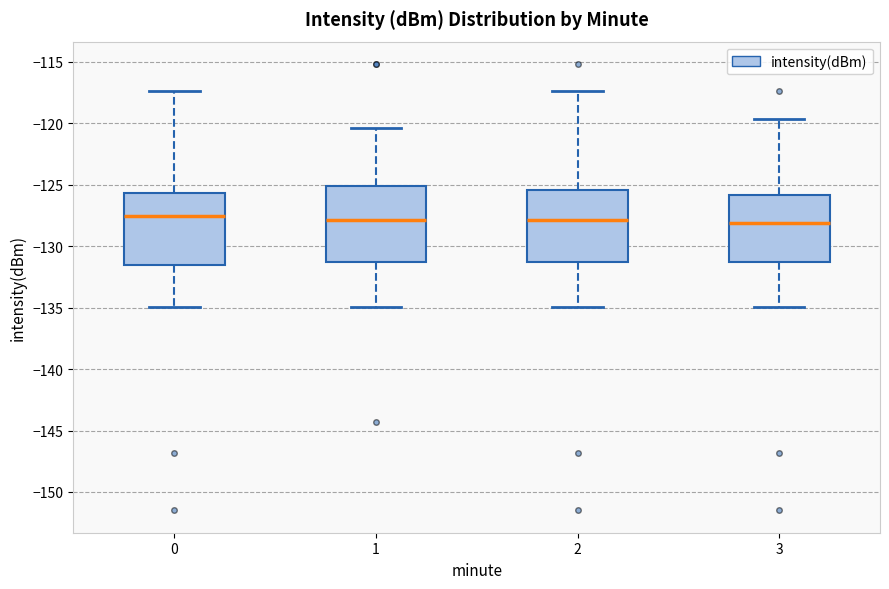

Reading left to right, read every box against the y-axis: the position of its median line, the range the box covers, and the ends of its whiskers. The values are not printed on the chart, so give them approximately, as read against the axis.

0: median -127.5, box -131.5 to -125.5, whiskers -135.0 to -117.5
1: median -128.0, box -131.5 to -125.0, whiskers -135.0 to -120.5
2: median -128.0, box -131.0 to -125.5, whiskers -135.0 to -117.5
3: median -128.0, box -131.5 to -126.0, whiskers -135.0 to -119.5